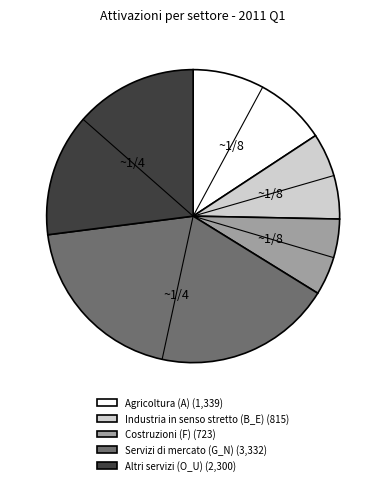

Which slice is the smallest?

Costruzioni (F)